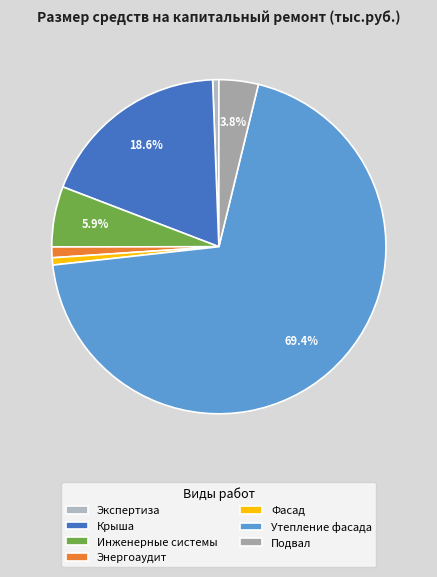

Approximately how many times larger is the value at Подвал compared to Фасад?

5.5